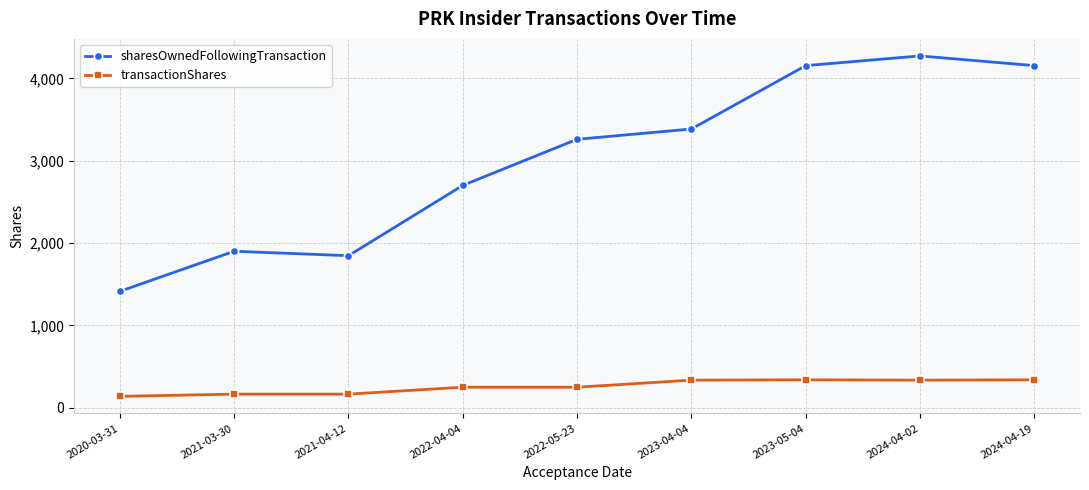

Is the value of transactionShares at 2021-03-30 greater than the value of sharesOwnedFollowingTransaction at 2022-04-04?

No